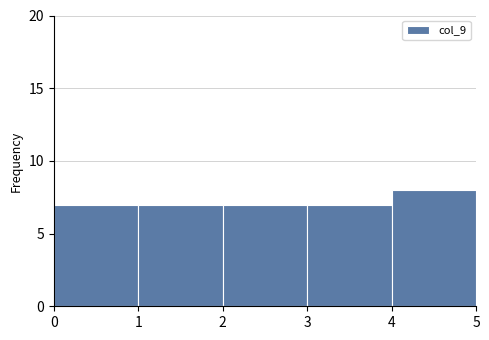

Over which range of the x-axis is the bar tallest?

4 to 5